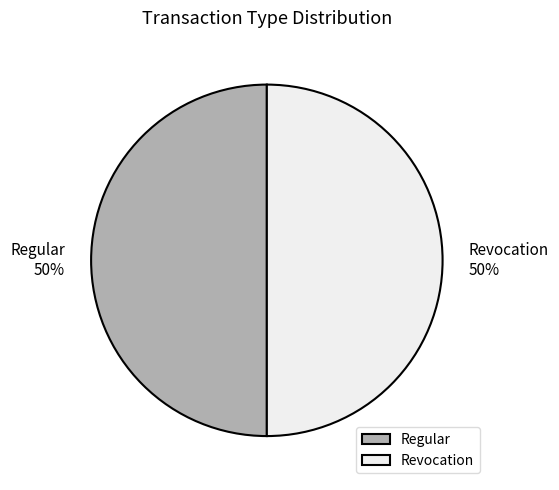

To the nearest percent, what is the difference between the largest and smallest slice percentages?

0%